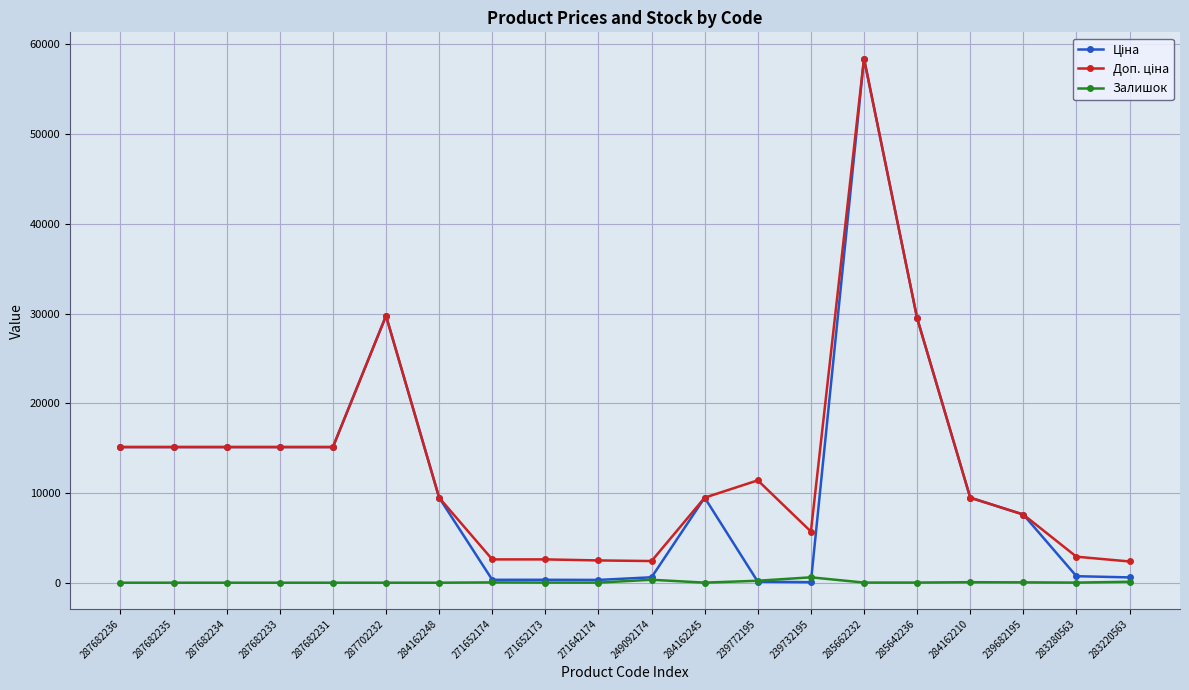

What is the label of the 7th point from the left?

284162248